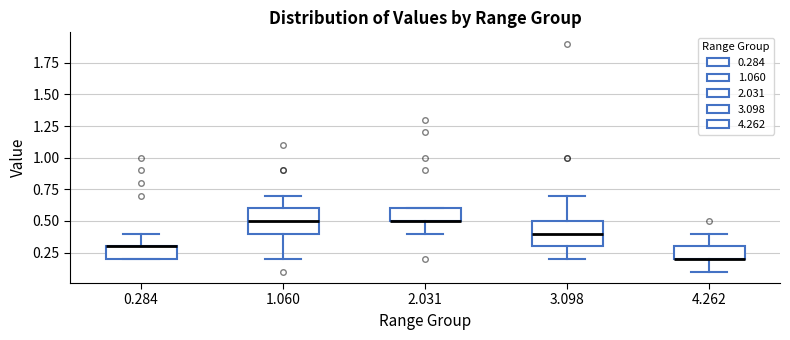

Where is the lower edge of the box at x = 1.060 on the y-axis? The values are not printed on the chart, so give them approximately, as read against the axis.

0.4